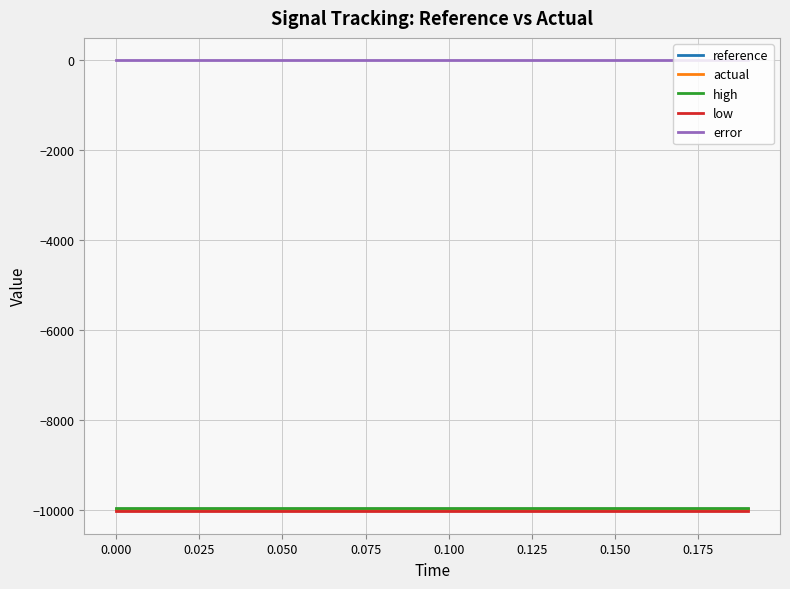

True or false: error and actual intersect in this chart.

False